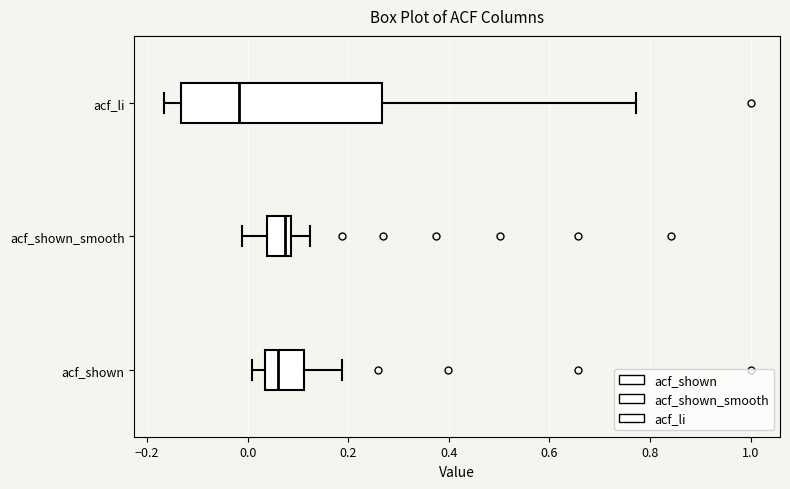

Reading bottom to top, transcribe this box plot: for each box, give where its median line is, the range the box spans, and where its two whiskers end, as read against the x-axis. The values are not printed on the chart, so give them approximately, as read against the axis.

acf_shown: median 0.06, box 0.04 to 0.12, whiskers 0.00 to 0.18
acf_shown_smooth: median 0.08 (just left of the box's right edge), box 0.04 to 0.08, whiskers -0.02 to 0.12
acf_li: median -0.02, box -0.14 to 0.26, whiskers -0.16 to 0.78